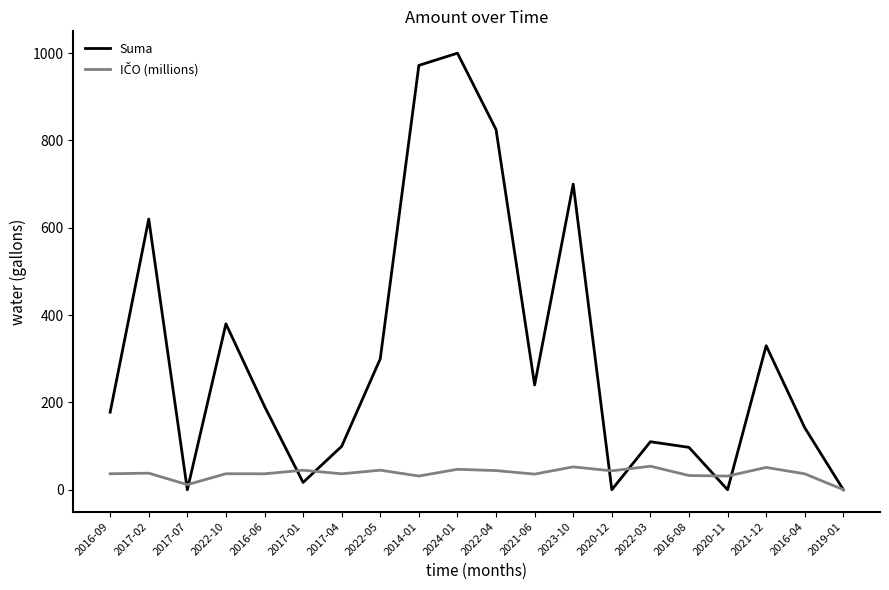

Which series has the largest range (max minus min)?

Suma